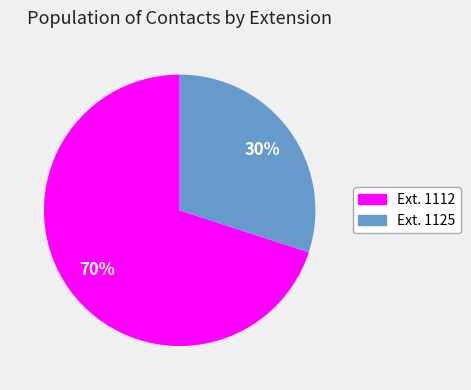

Between Ext. 1112 and Ext. 1125, which is larger?

Ext. 1112